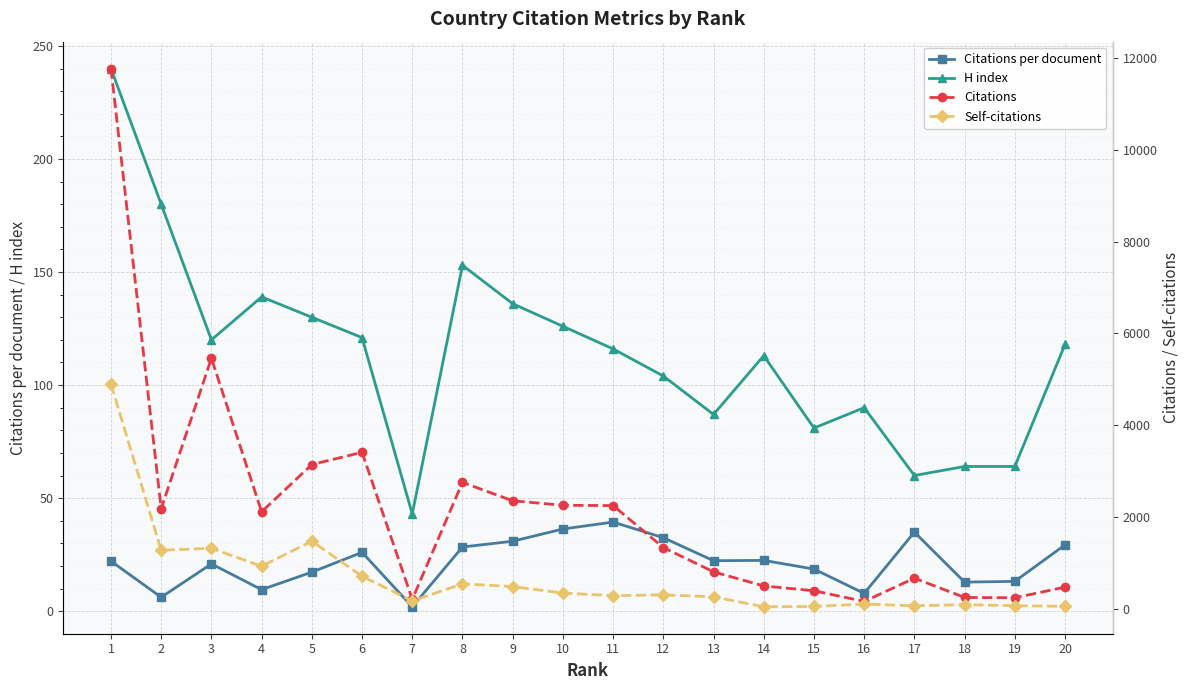

What is the difference between the second highest and minimum values in the Self-citations series?

1431.0